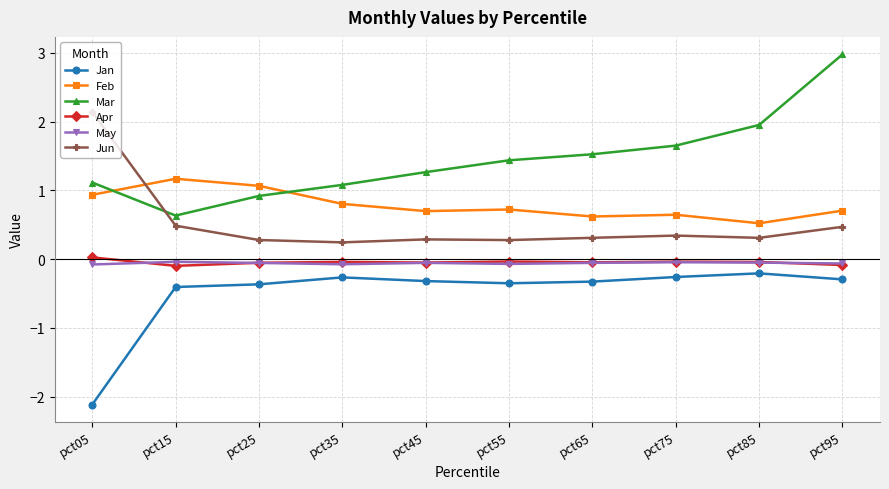

What is the spread (max minus min) of values at pct85?

2.2